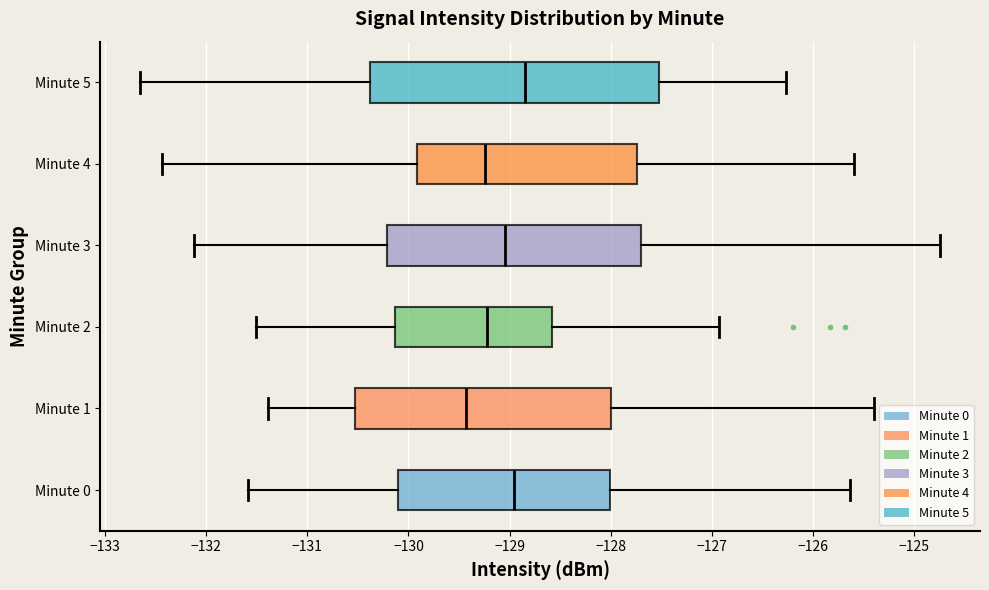

Reading bottom to top, read every box against the x-axis: the position of its median line, the range the box covers, and the ends of its whiskers. The values are not printed on the chart, so give them approximately, as read against the axis.

Minute 0: median -129.0, box -130.1 to -128.0, whiskers -131.6 to -125.6
Minute 1: median -129.4, box -130.5 to -128.0, whiskers -131.4 to -125.4
Minute 2: median -129.2, box -130.1 to -128.6, whiskers -131.5 to -126.9
Minute 3: median -129.0, box -130.2 to -127.7, whiskers -132.1 to -124.7
Minute 4: median -129.2, box -129.9 to -127.7, whiskers -132.4 to -125.6
Minute 5: median -128.8, box -130.4 to -127.5, whiskers -132.7 to -126.3